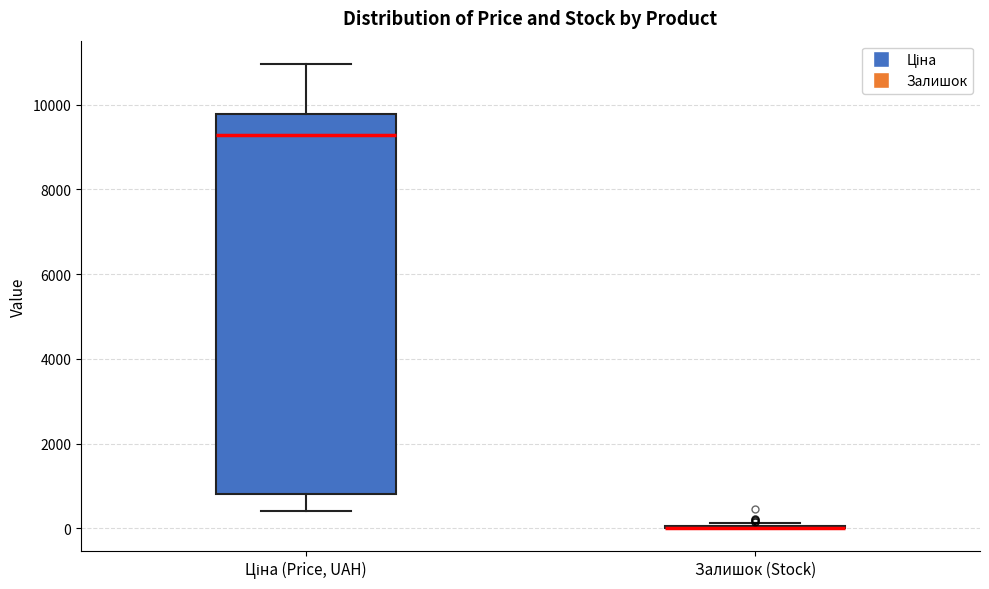

Reading left to right, read every box against the y-axis: the position of its median line, the range the box covers, and the ends of its whiskers. The values are not printed on the chart, so give them approximately, as read against the axis.

Ціна (Price, UAH): median 9200, box 800 to 9800, whiskers 400 to 11000
Залишок (Stock): box collapsed to a line at 0, whiskers 0 to 200